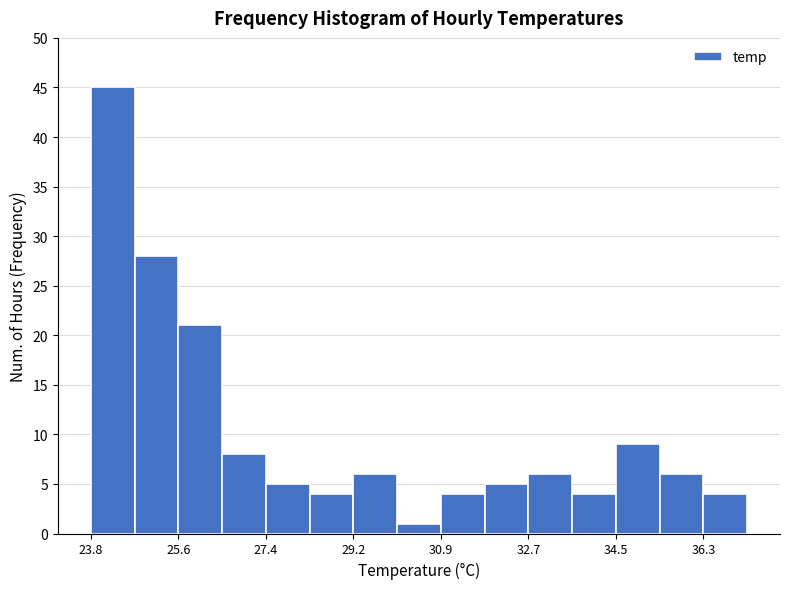

Reading left to right, list every bar in this chart as the range it spans on the x-axis followed by its height. Neither the bar edges nor the heights are printed on the chart, so give them approximately, as read against the axes.

23.8 to 24.6: 45
24.6 to 25.6: 28
25.6 to 26.4: 21
26.4 to 27.4: 8
27.4 to 28.2: 5
28.2 to 29.2: 4
29.2 to 30.0: 6
30.0 to 31.0: 1
31.0 to 31.8: 4
31.8 to 32.8: 5
32.8 to 33.6: 6
33.6 to 34.6: 4
34.6 to 35.4: 9
35.4 to 36.4: 6
36.4 to 37.2: 4